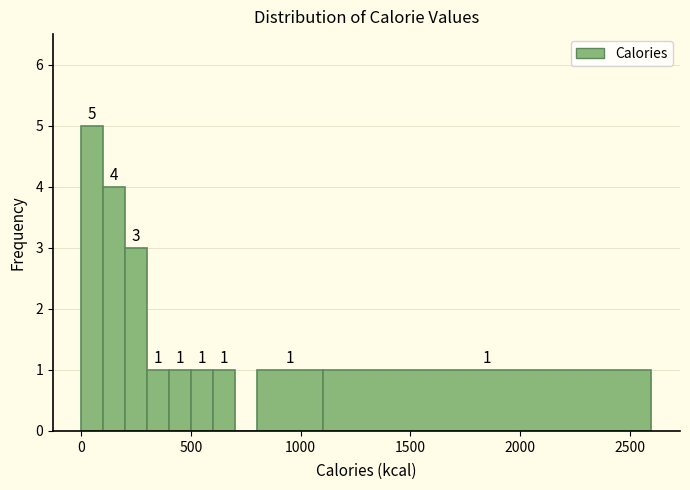

Around what value on the x-axis is the tallest bar? Give the approximate position of its centre, as read against the axis.

50